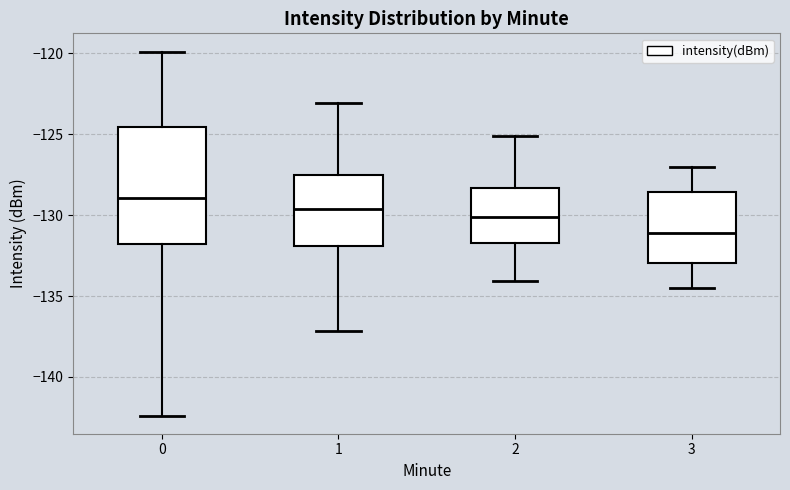

Reading left to right, read every box against the y-axis: the position of its median line, the range the box covers, and the ends of its whiskers. The values are not printed on the chart, so give them approximately, as read against the axis.

0: median -129.0, box -132.0 to -124.5, whiskers -142.5 to -120.0
1: median -129.5, box -132.0 to -127.5, whiskers -137.0 to -123.0
2: median -130.0, box -131.5 to -128.5, whiskers -134.0 to -125.0
3: median -131.0, box -133.0 to -128.5, whiskers -134.5 to -127.0